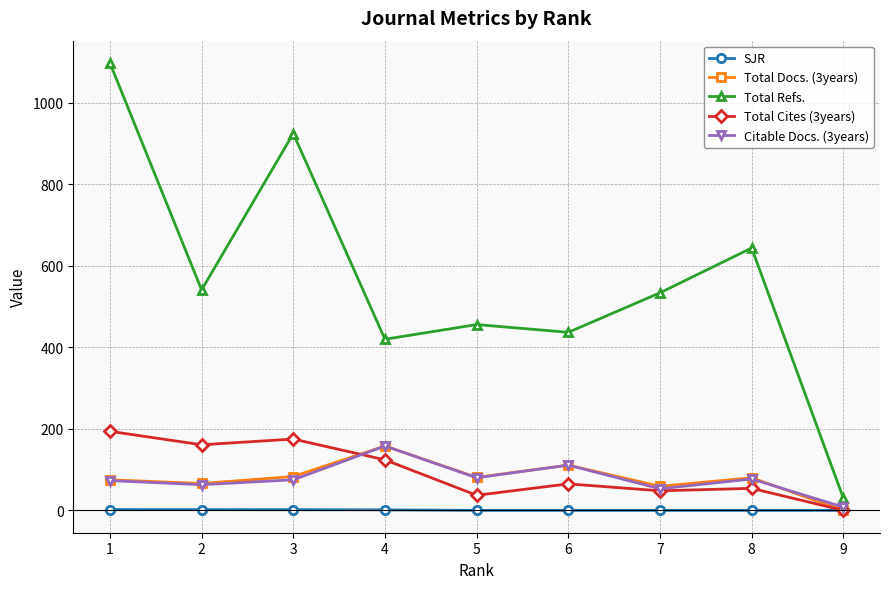

True or false: SJR has more than 2 interior local peaks.

False